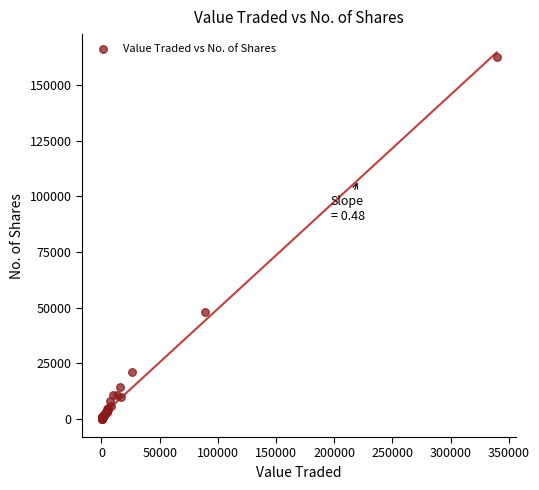

What Y value in the scatter plot is closest to 81372?

47869